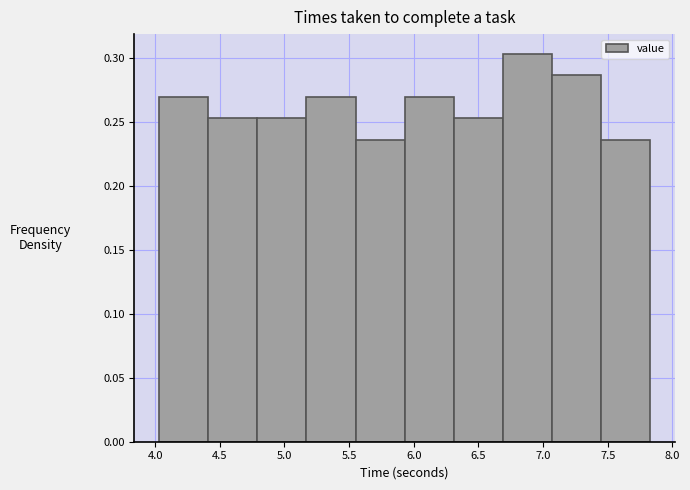

Reading left to right, list every bar in this chart as the range it spans on the x-axis followed by its height. Neither the bar edges nor the heights are printed on the chart, so give them approximately, as read against the axes.

4.03 to 4.41: 0.270
4.41 to 4.79: 0.255
4.79 to 5.17: 0.255
5.17 to 5.55: 0.270
5.55 to 5.93: 0.235
5.93 to 6.31: 0.270
6.31 to 6.69: 0.255
6.69 to 7.07: 0.305
7.07 to 7.45: 0.285
7.45 to 7.83: 0.235